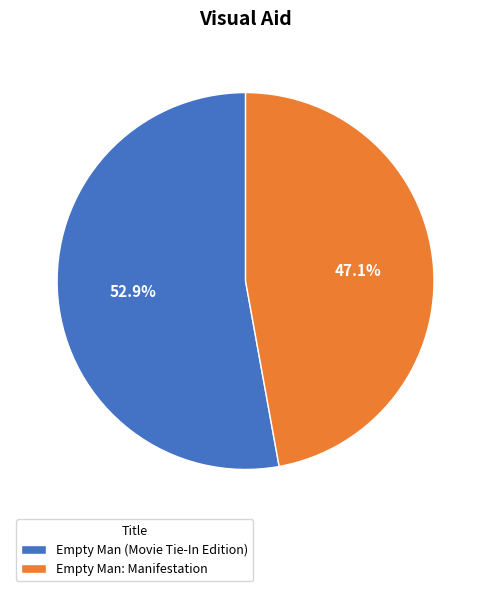

How many segments does this pie chart have?

2